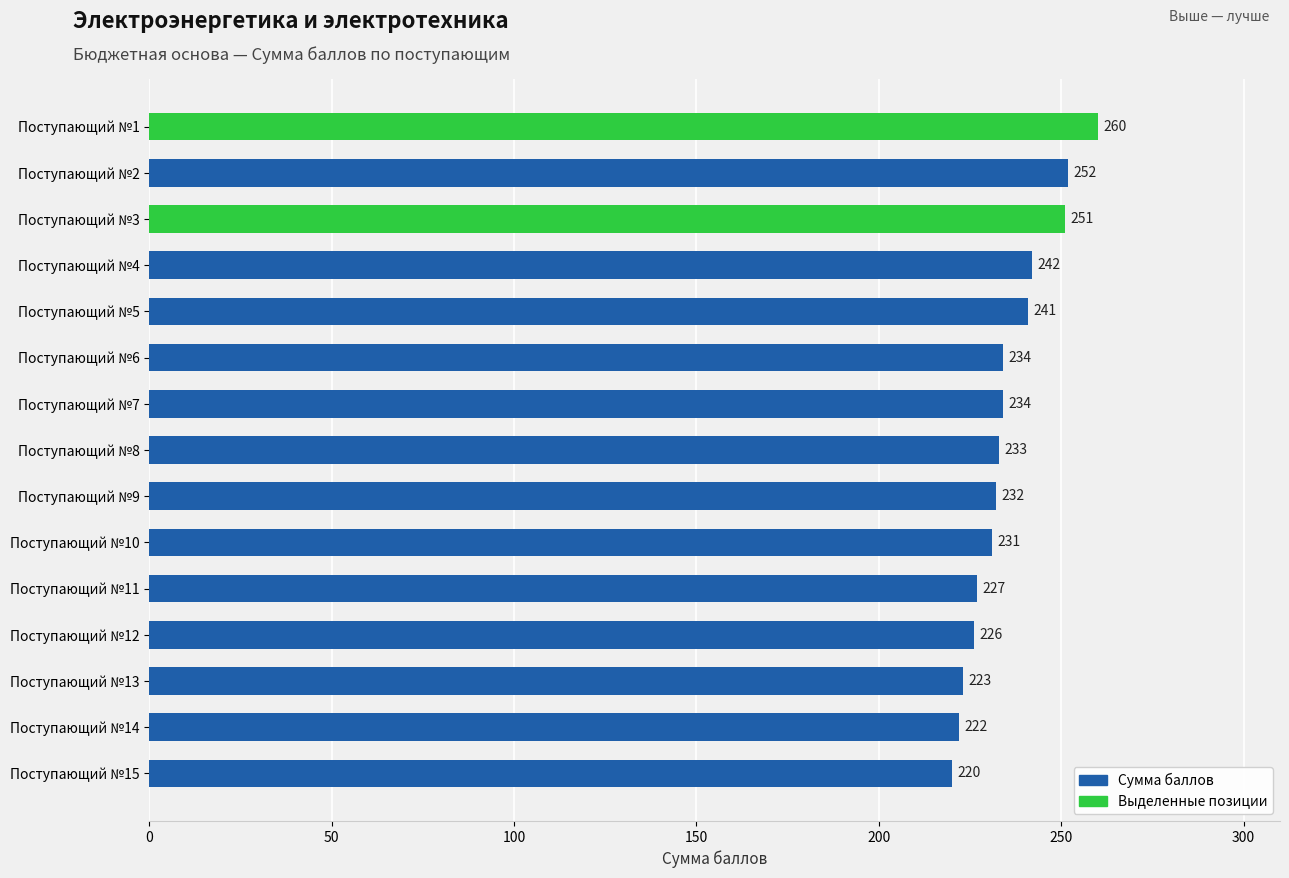

What value does the data have at Поступающий №3?

251